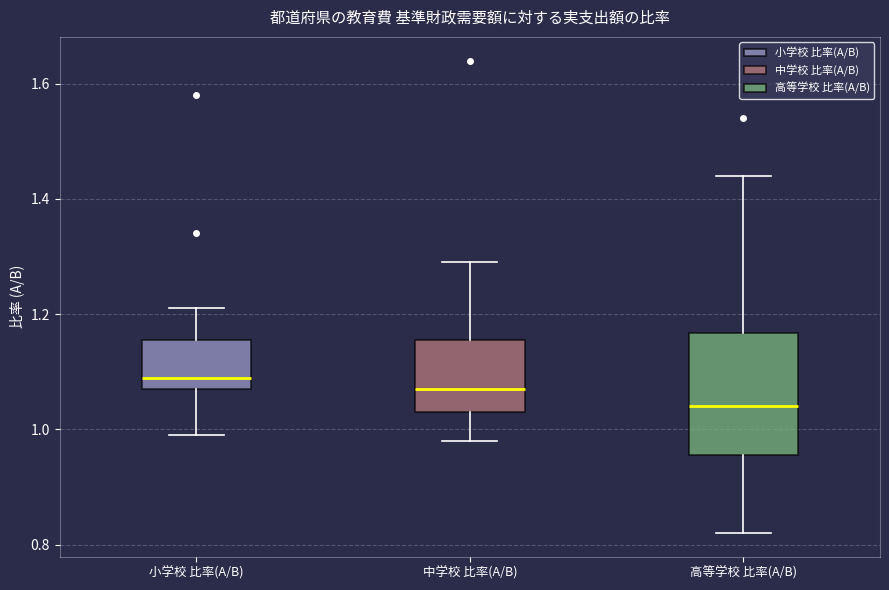

Where does the median line of the box for 高等学校 比率(A/B) sit on the y-axis? The values are not printed on the chart, so give them approximately, as read against the axis.

1.04